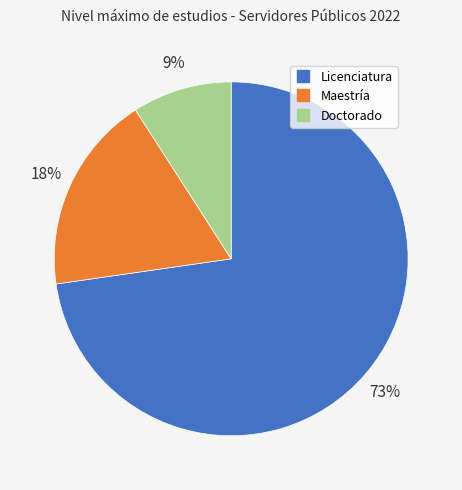

Is there any slice that represents more than half of the pie?

Yes